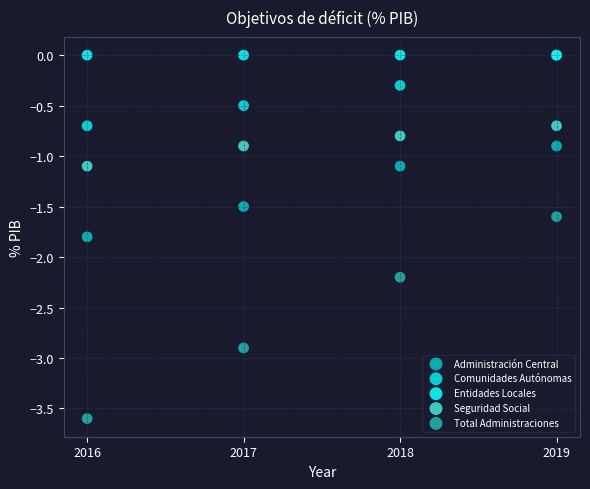

Which series contains the lowest Y value?

Total Administraciones